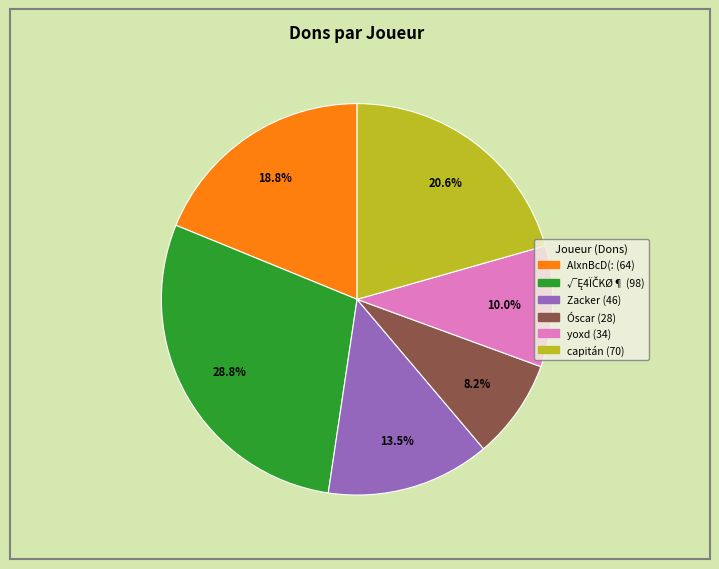

Is there a majority slice in this chart?

No